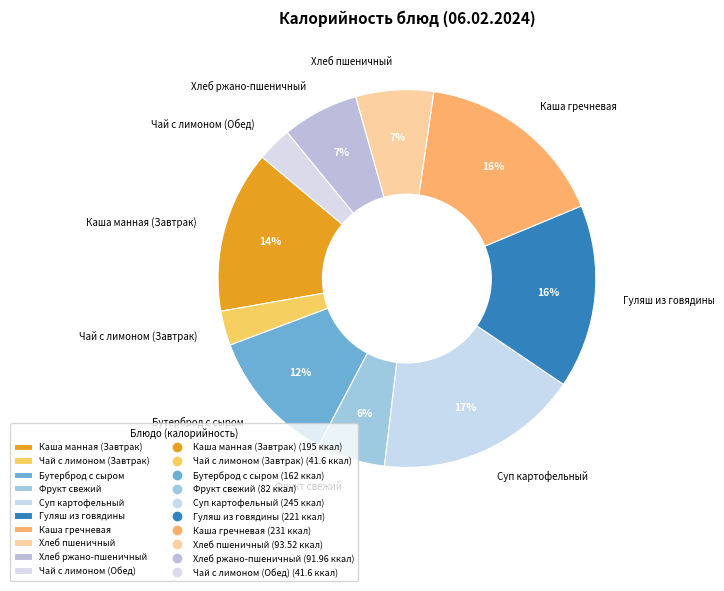

Is there a majority slice in this chart?

No